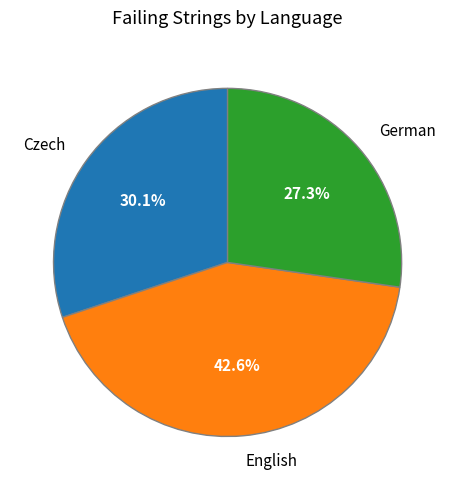

Do German and English together represent more than half of the pie?

Yes